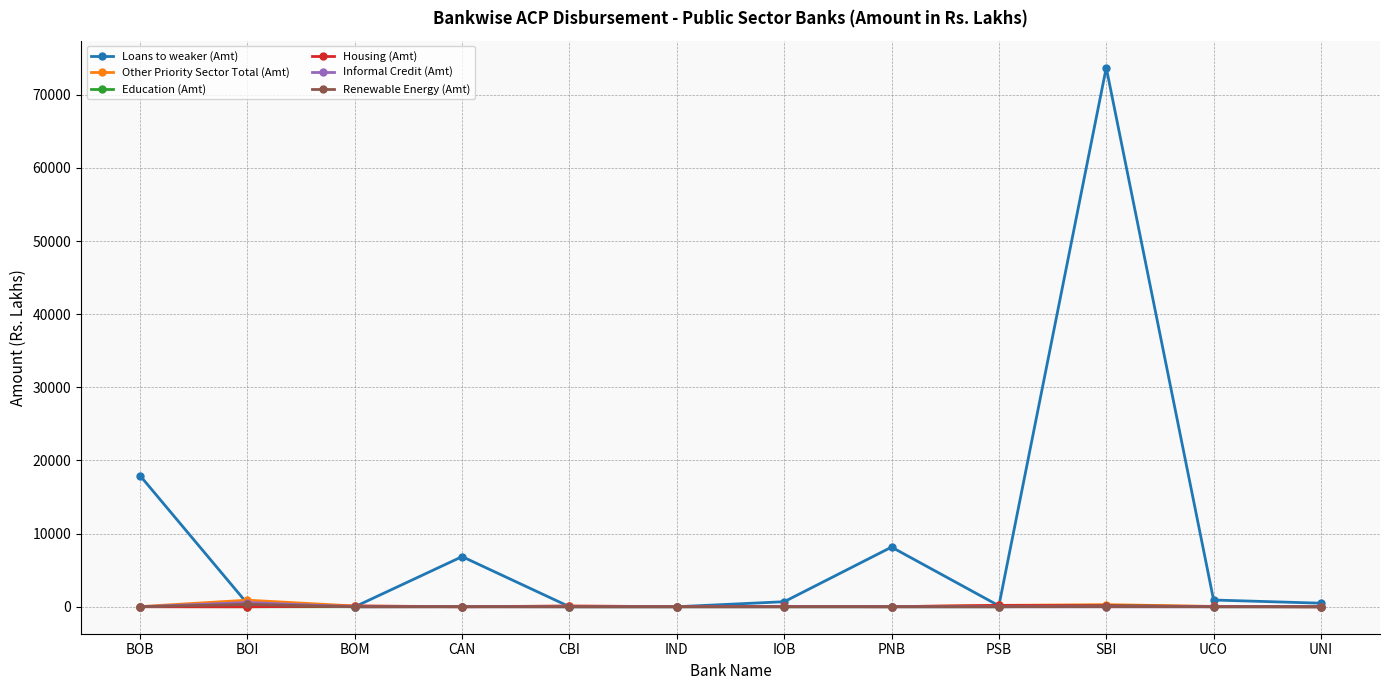

What is the difference between the second highest and second lowest values in the Loans to weaker (Amt) series?

17923.2